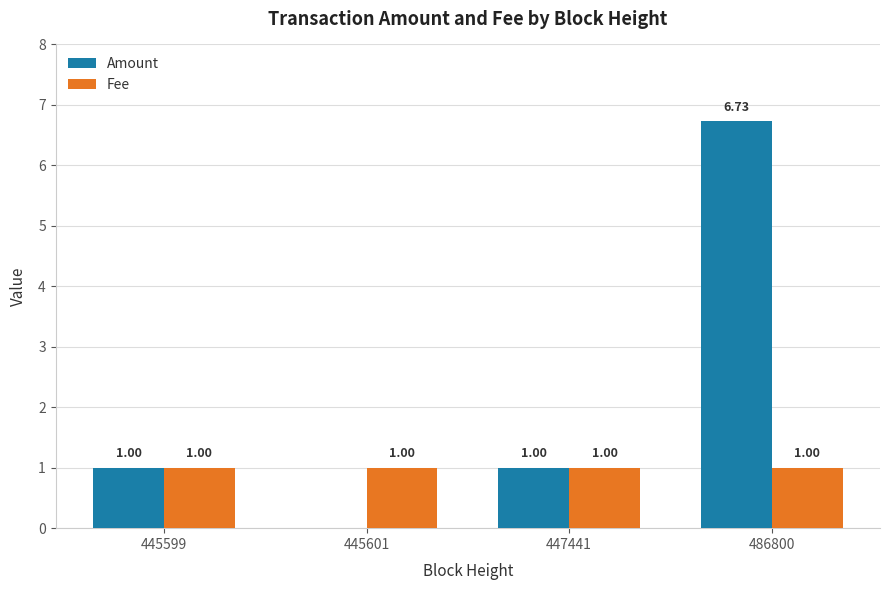

Which series has the largest range (max minus min)?

Amount